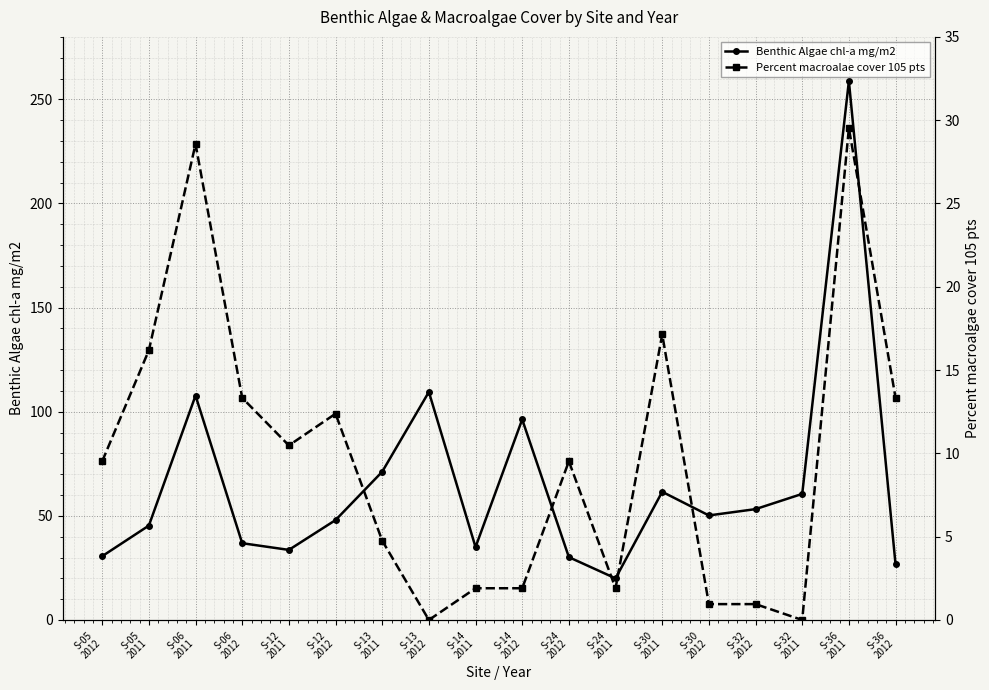

Rank the categories by Benthic Algae chl-a mg/m2 value from highest to lowest.

S-36
2011, S-13
2012, S-06
2011, S-14
2012, S-13
2011, S-30
2011, S-32
2011, S-32
2012, S-30
2012, S-12
2012, S-05
2011, S-06
2012, S-14
2011, S-12
2011, S-05
2012, S-24
2012, S-36
2012, S-24
2011